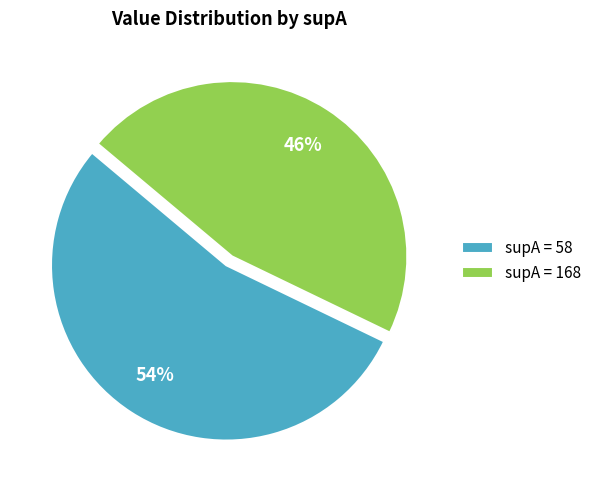

To the nearest percent, what portion does supA = 168 represent?

46%